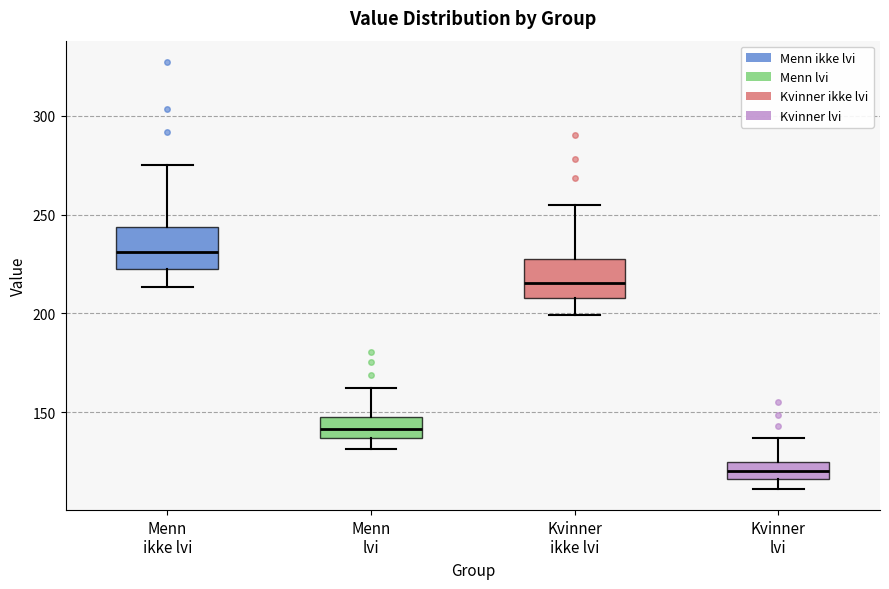

Reading left to right, read every box against the y-axis: the position of its median line, the range the box covers, and the ends of its whiskers. The values are not printed on the chart, so give them approximately, as read against the axis.

Menn ikke lvi: median 230, box 225 to 245, whiskers 215 to 275
Menn lvi: median 140, box 135 to 150, whiskers 130 to 160
Kvinner ikke lvi: median 215, box 210 to 225, whiskers 200 to 255
Kvinner lvi: median 120, box 115 to 125, whiskers 110 to 135